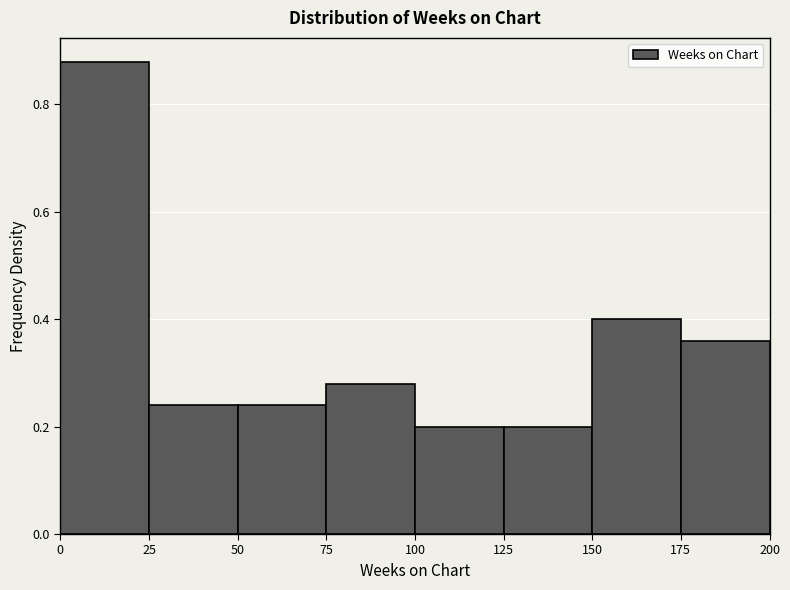

Reading left to right, list every bar in this chart as the range it spans on the x-axis followed by its height. The values are not printed on the chart, so give them approximately, as read against the axis.

0 to 25: 0.88
25 to 50: 0.24
50 to 75: 0.24
75 to 100: 0.28
100 to 125: 0.20
125 to 150: 0.20
150 to 175: 0.40
175 to 200: 0.36